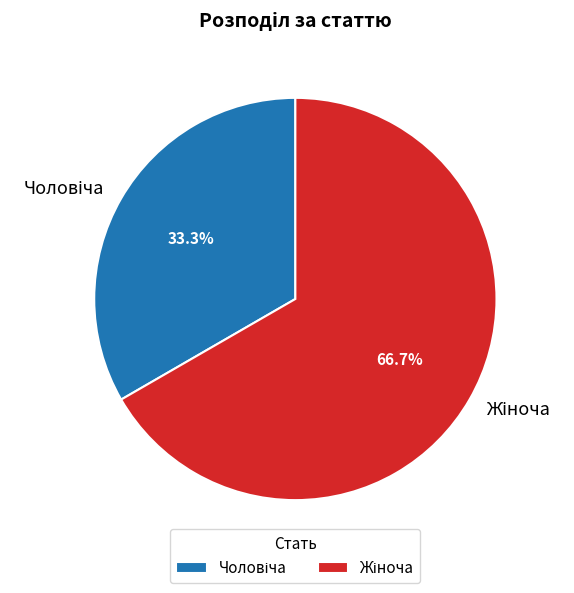

Count the number of slices in the pie.

2